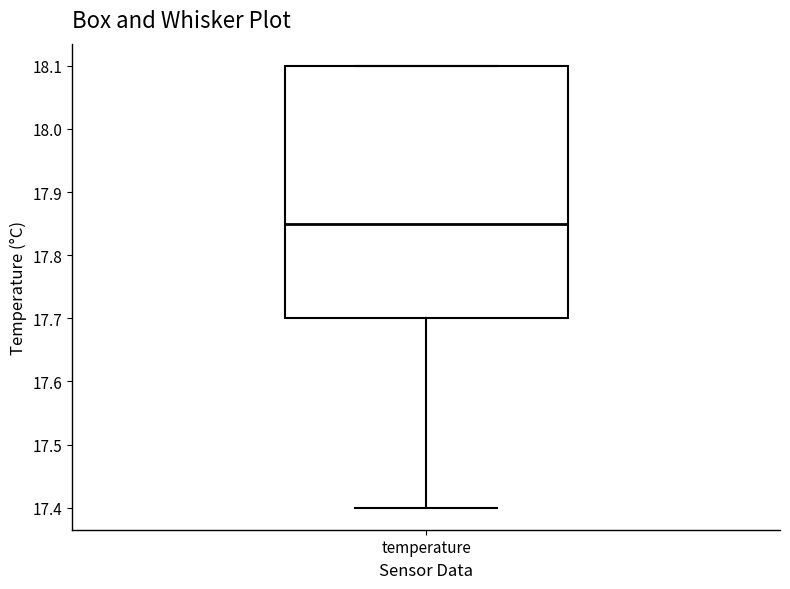

Read this box plot against the y-axis: the position of the median line, the range covered by the box, and the ends of both whiskers. The values are not printed on the chart, so give them approximately, as read against the axis.

median 17.85, box 17.70 to 18.10, whiskers 17.40 to 18.10